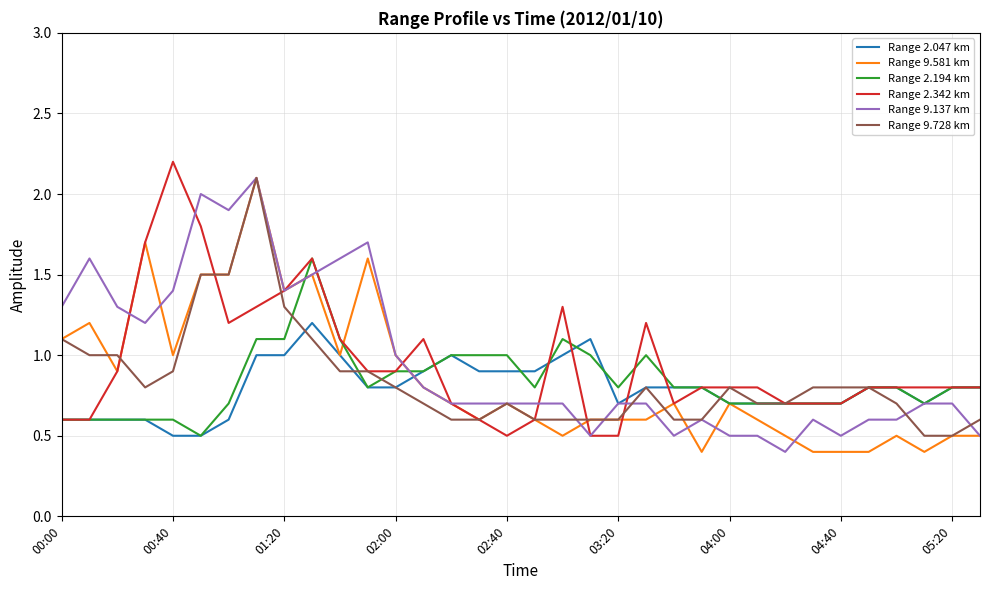

What are all the series names shown in the legend?

Range 2.047 km, Range 9.581 km, Range 2.194 km, Range 2.342 km, Range 9.137 km, Range 9.728 km